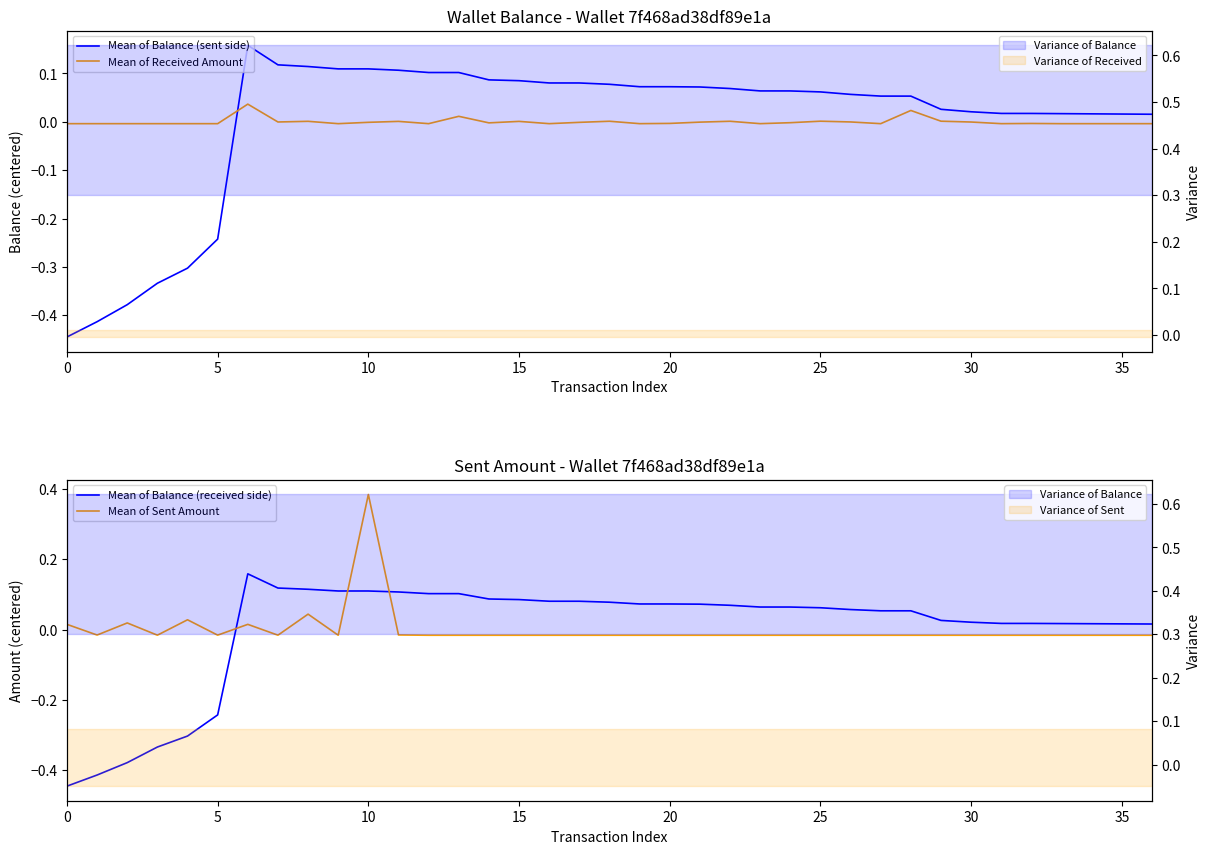

What is the smallest value displayed?

-0.4